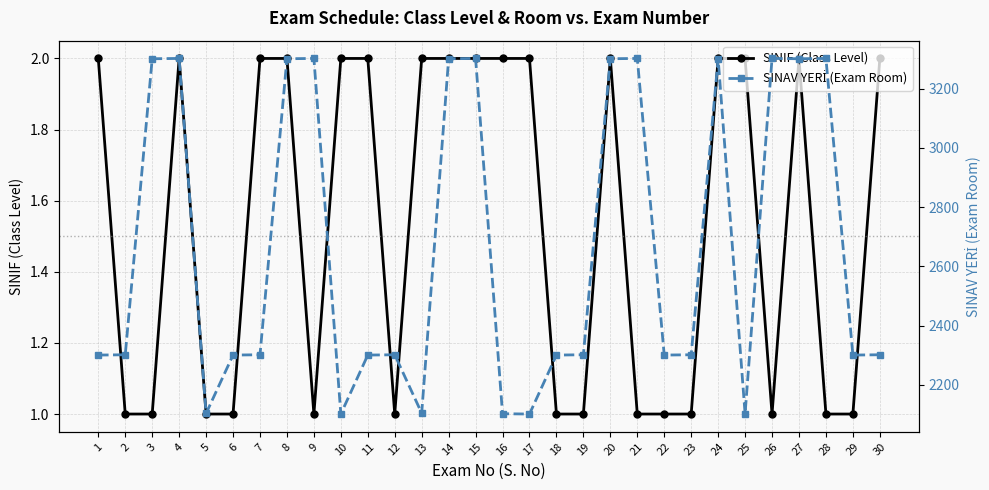

Reading left to right, what are all the values shown in this chart?

SINIF (Class Level): 1=2	2=1	3=1	4=2	5=1	6=1	7=2	8=2	9=1	10=2	11=2	12=1	13=2	14=2	15=2	16=2	17=2	18=1	19=1	20=2	21=1	22=1	23=1	24=2	25=2	26=1	27=2	28=1	29=1	30=2
SINAV YERİ (Exam Room): 1=2301	2=2302	3=3301	4=3302	5=2104	6=2301	7=2302	8=3301	9=3302	10=2102	11=2301	12=2302	13=2105	14=3301	15=3302	16=2103	17=2102	18=2301	19=2302	20=3301	21=3302	22=2301	23=2302	24=3301	25=2103	26=3302	27=3301	28=3302	29=2301	30=2302